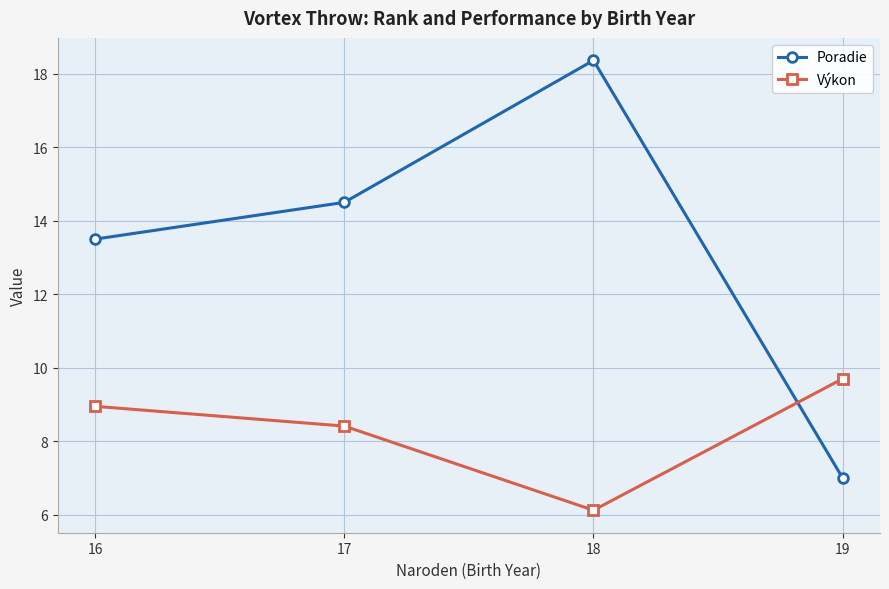

What is the difference between the second highest and second lowest values in the Výkon series?

0.5